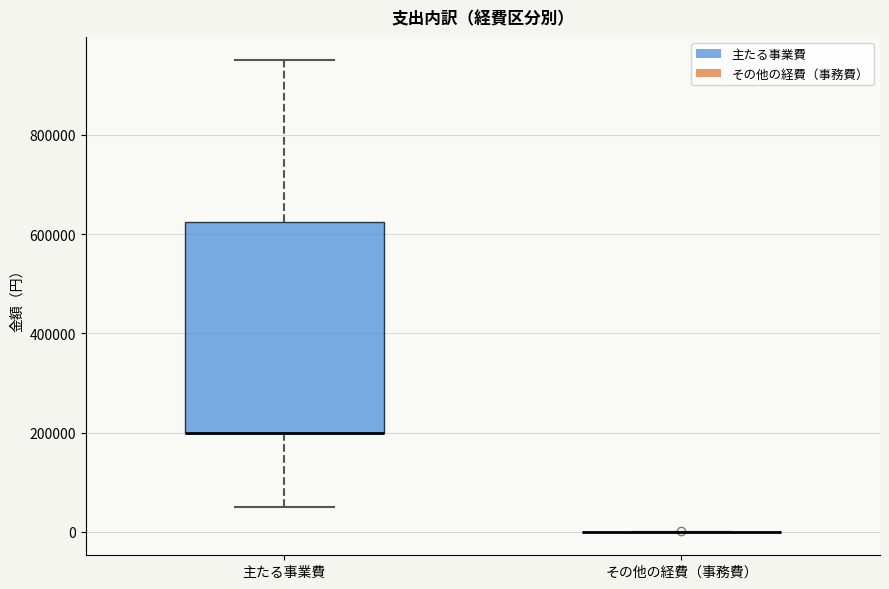

Where does the lower whisker of the box for 主たる事業費 end on the y-axis? The values are not printed on the chart, so give them approximately, as read against the axis.

60000